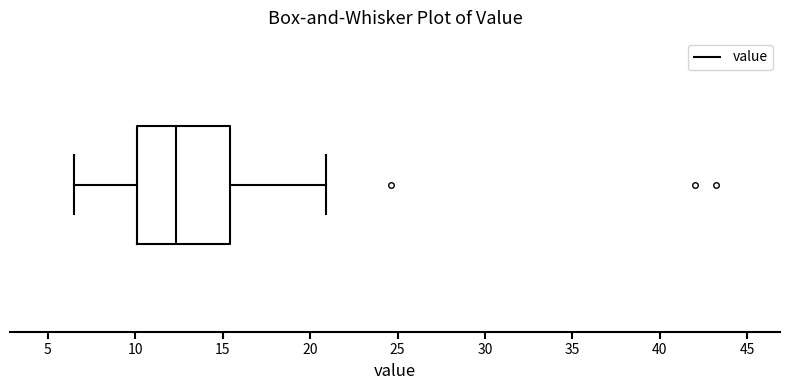

Where does the right whisker of the box end on the x-axis? The values are not printed on the chart, so give them approximately, as read against the axis.

21.0